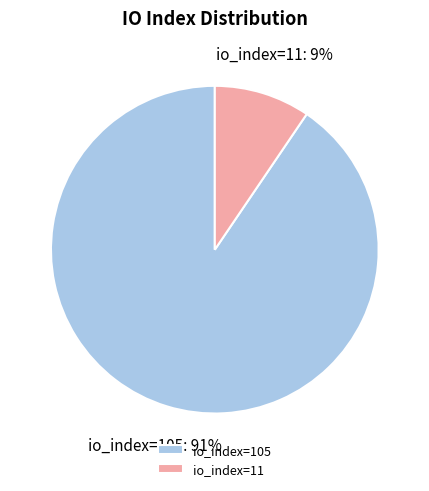

Combined, do io_index=105 and io_index=11 account for over 50%?

Yes